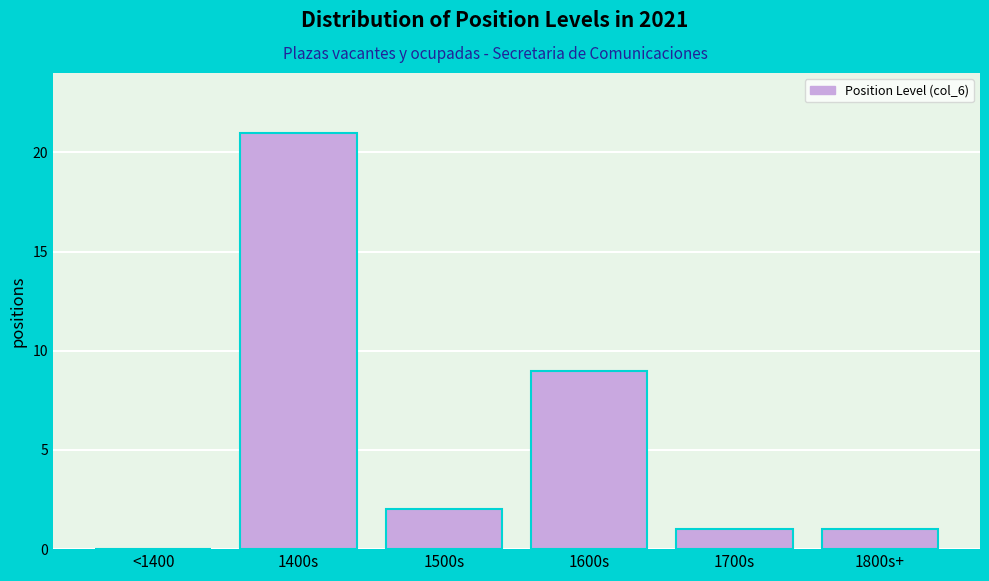

Reading right to left, list all the values displayed in this chart.

1800s+=1	1700s=1	1600s=9	1500s=2	1400s=21	<1400=0